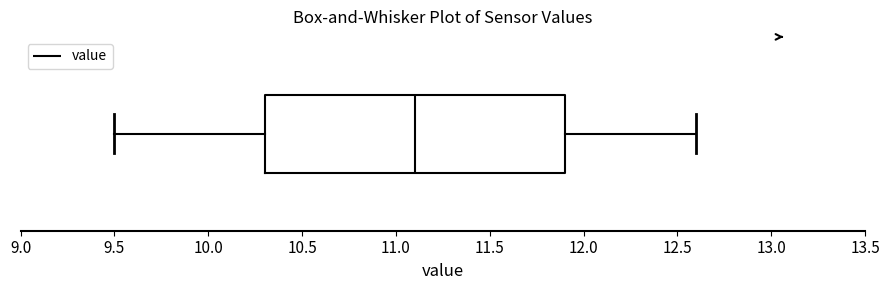

Where does the right whisker of the box end on the x-axis? The values are not printed on the chart, so give them approximately, as read against the axis.

12.6